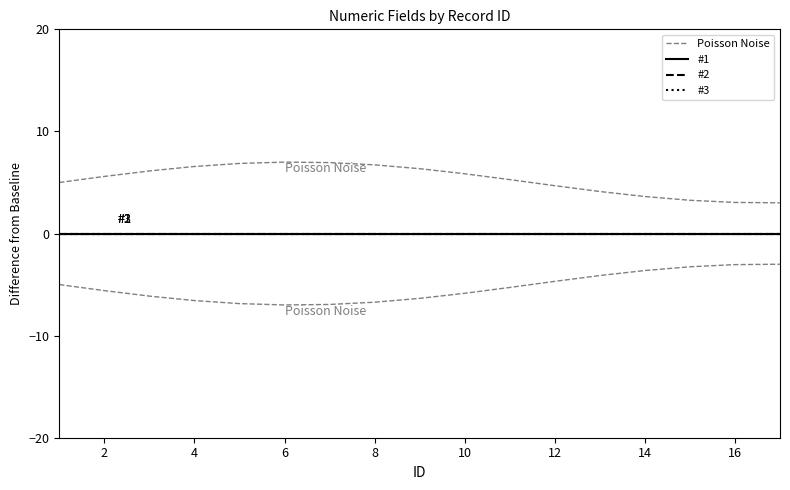

Which series changed the most between 4 and 6?

Poisson Noise